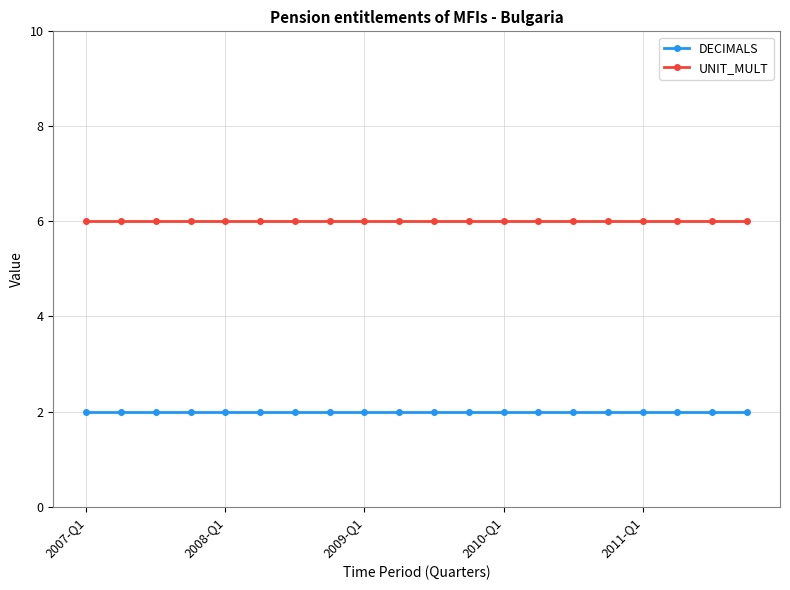

Which series has the largest total across all categories?

UNIT_MULT